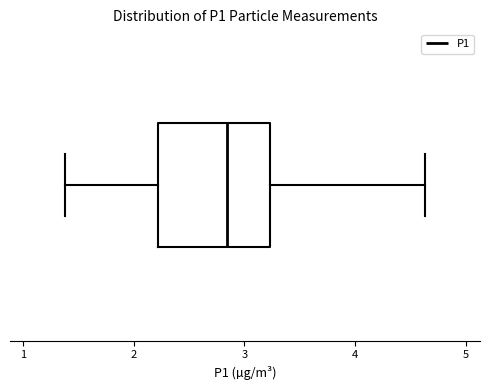

Transcribe this box plot: give where the median line is, the range the box spans, and where the two whiskers end, as read against the x-axis. The values are not printed on the chart, so give them approximately, as read against the axis.

median 2.8, box 2.2 to 3.2, whiskers 1.4 to 4.6